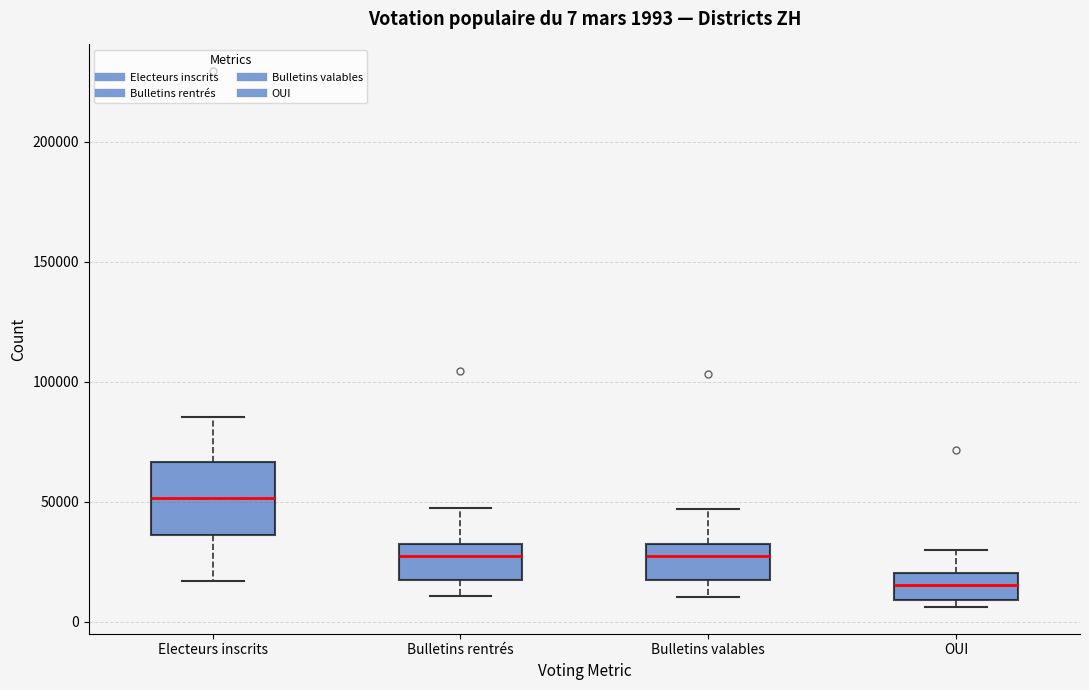

Which box is the tallest, from its lower edge to its upper edge?

Electeurs inscrits